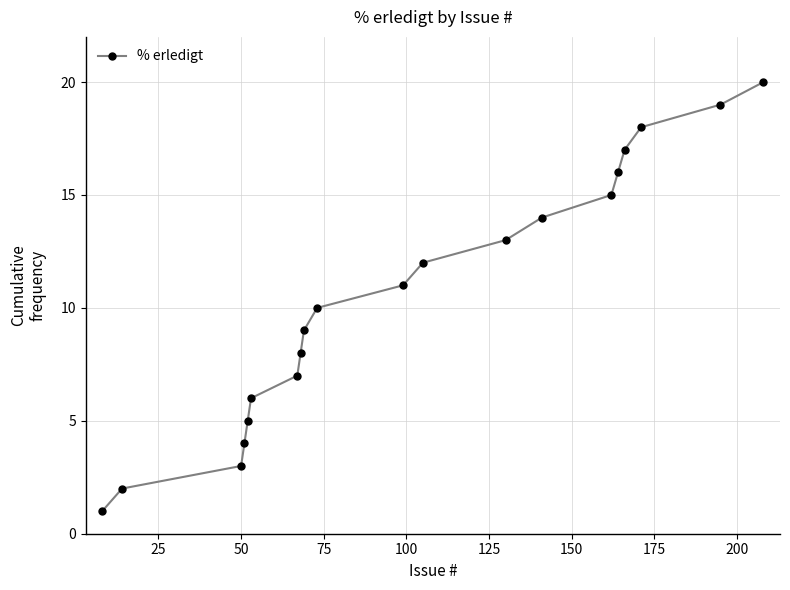

Count the number of data series in this chart.

1